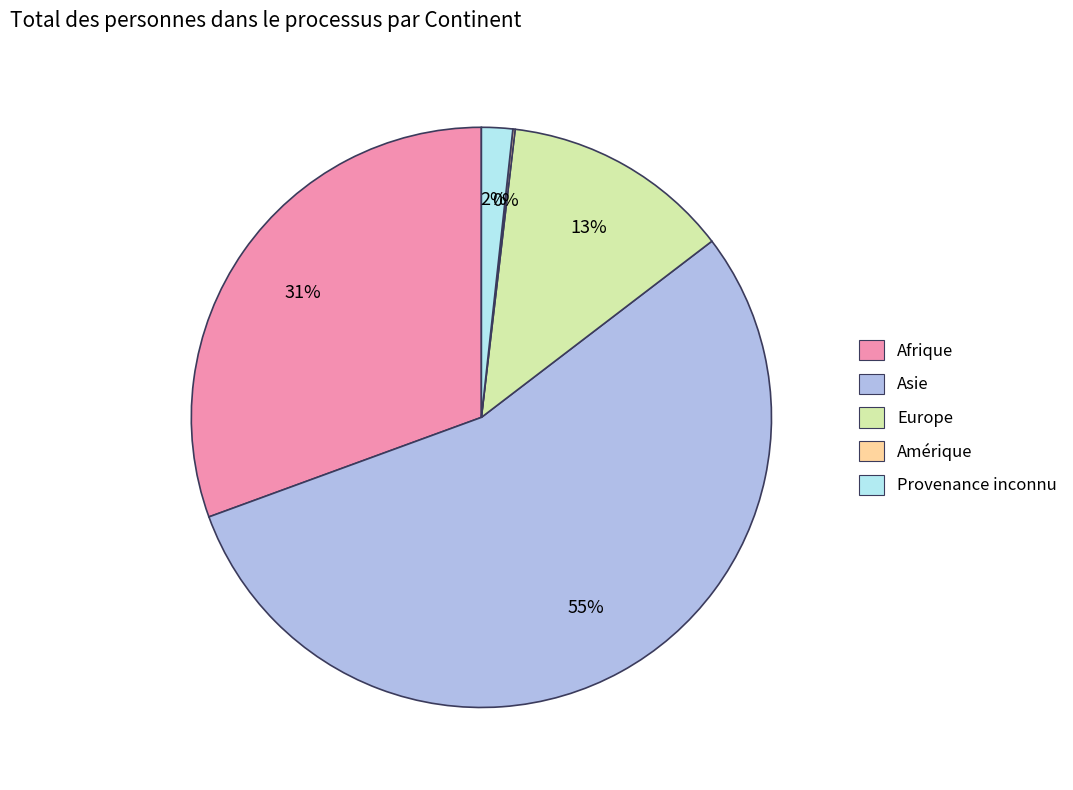

Which category has the biggest portion of the pie?

Asie